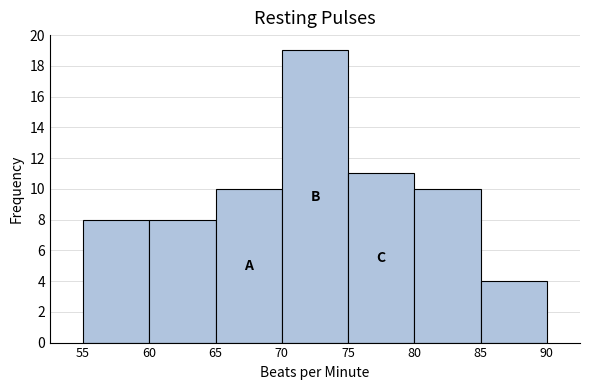

Reading left to right, transcribe this chart: for each bar, give the range it covers on the x-axis and its height. The values are not printed on the chart, so give them approximately, as read against the axis.

55 to 60: 8
60 to 65: 8
65 to 70: 10
70 to 75: 19
75 to 80: 11
80 to 85: 10
85 to 90: 4